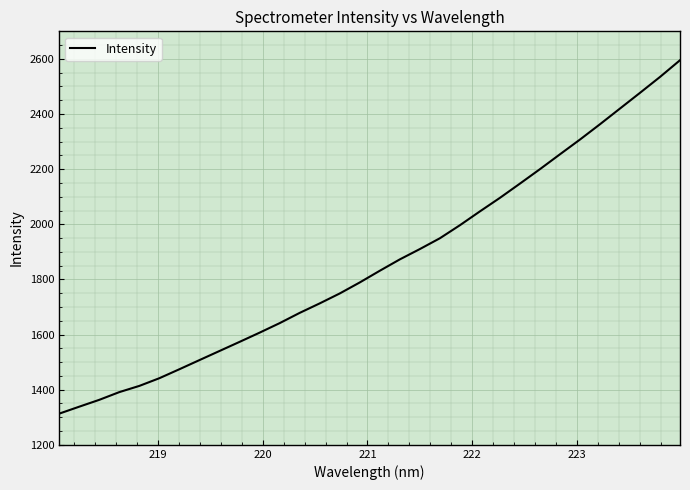

What is the greatest value displayed?

2595.2